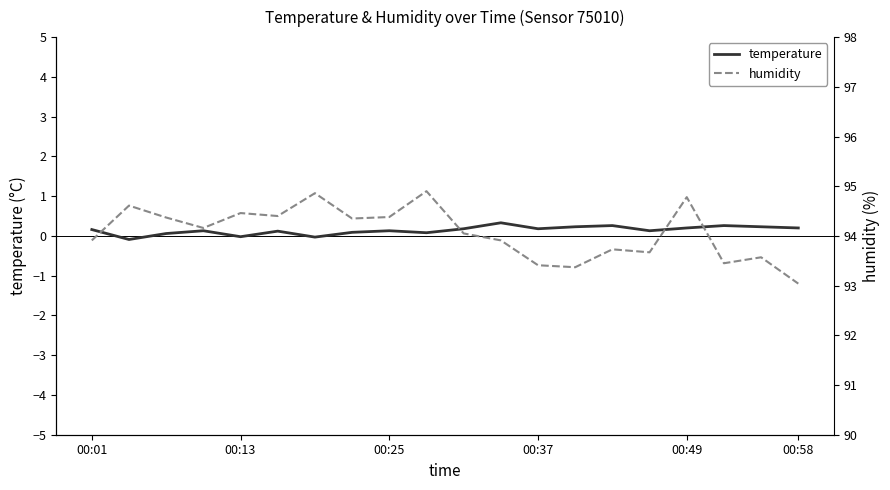

What is the difference between the maximum and second lowest values in the temperature series?

0.4